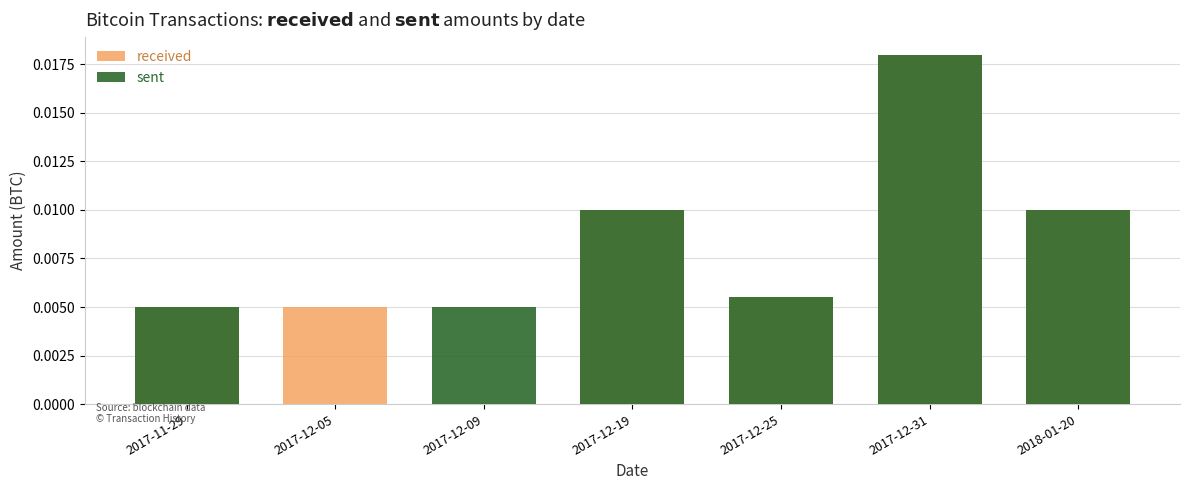

Which series changed the most between 2017-12-09 and 2017-12-19?

received